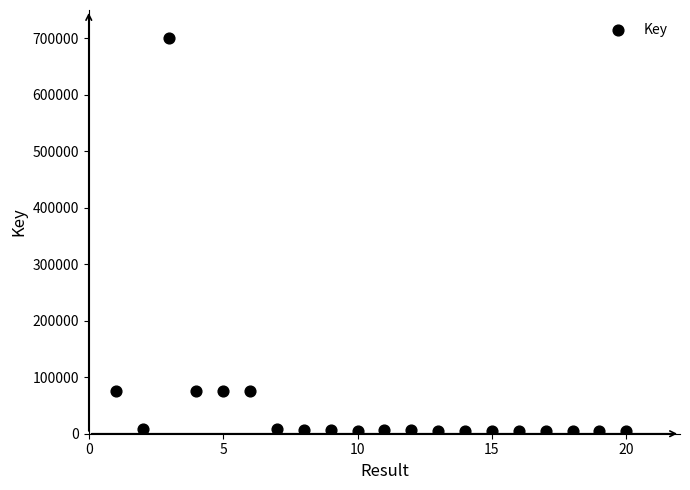

What is the range of X values (max minus min)?

19